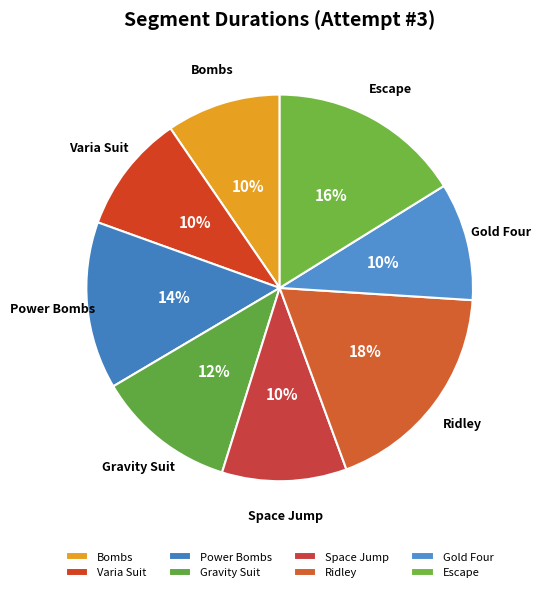

Between Power Bombs and Varia Suit, which is larger?

Power Bombs